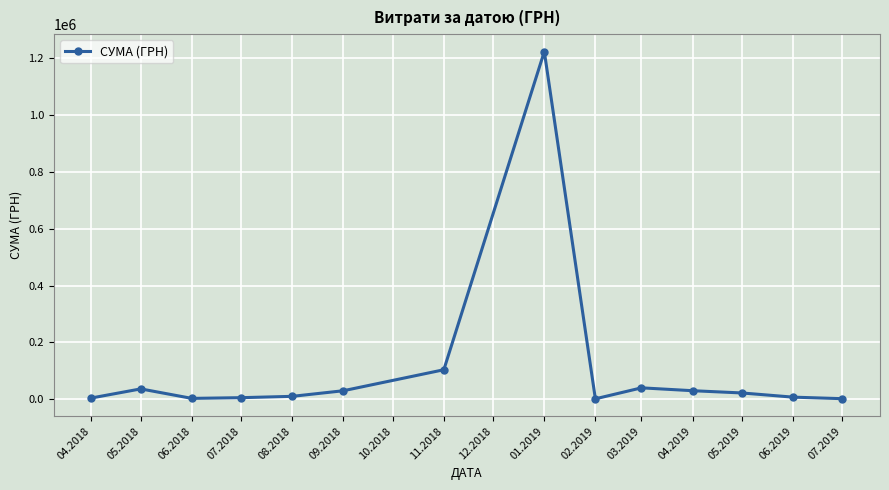

At which category does the data reach its first local peak?

05.2018